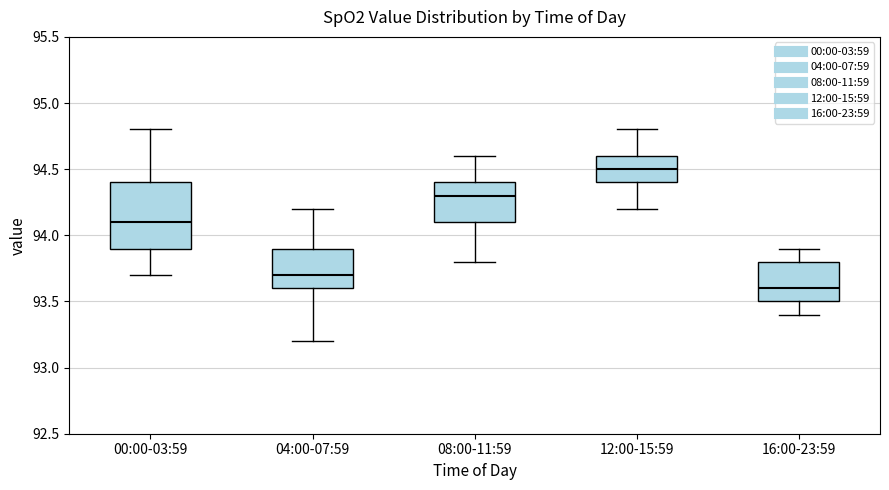

Which box has the highest median line?

12:00-15:59